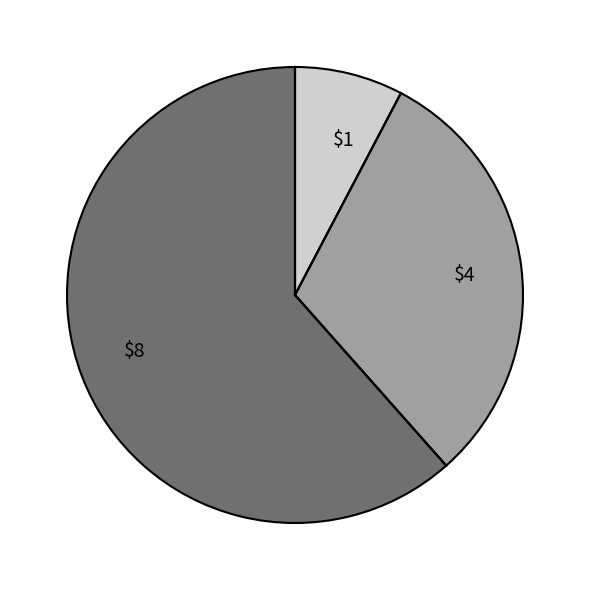

Rank the categories by value from lowest to highest.

$1, $4, $8